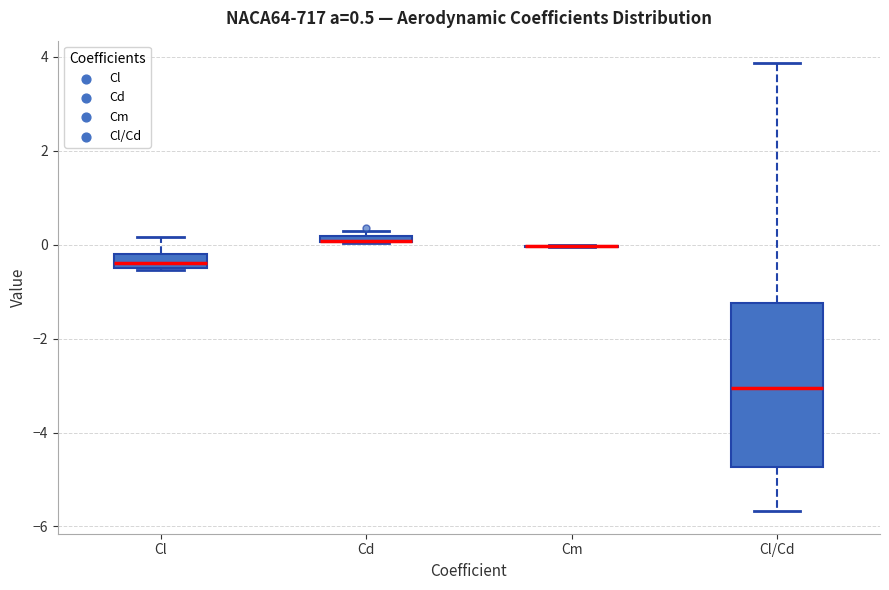

Which box is the tallest, from its lower edge to its upper edge?

Cl/Cd